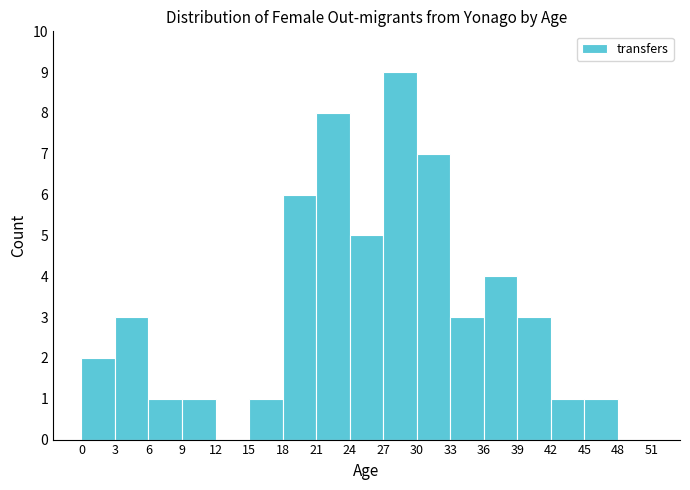

Which range on the x-axis has the tallest bar?

27 to 30